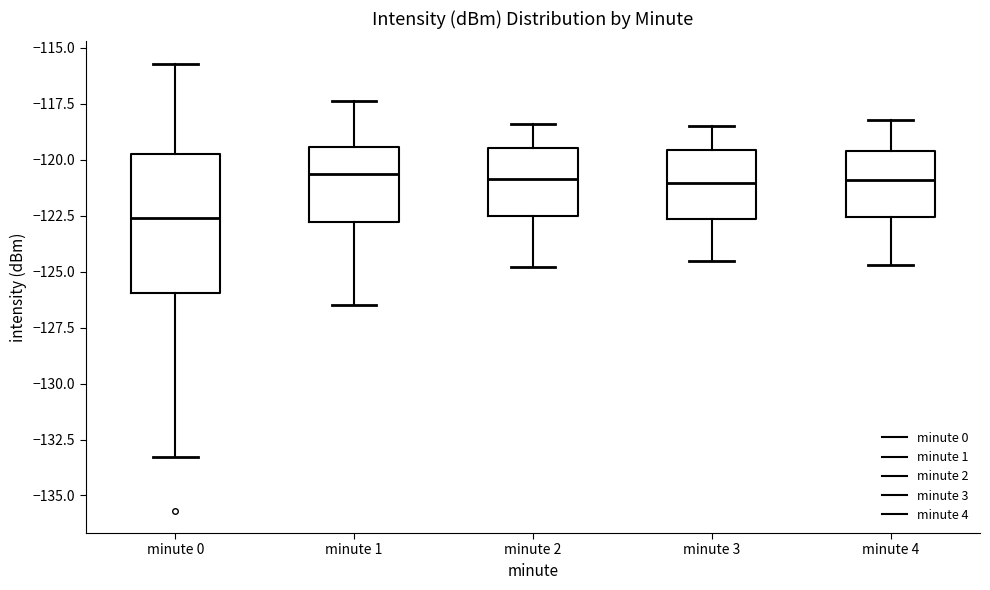

Reading left to right, read every box against the y-axis: the position of its median line, the range the box covers, and the ends of its whiskers. The values are not printed on the chart, so give them approximately, as read against the axis.

minute 0: median -122.5, box -126.0 to -119.5, whiskers -133.5 to -115.5
minute 1: median -120.5, box -123.0 to -119.5, whiskers -126.5 to -117.5
minute 2: median -121.0, box -122.5 to -119.5, whiskers -125.0 to -118.5
minute 3: median -121.0, box -122.5 to -119.5, whiskers -124.5 to -118.5
minute 4: median -121.0, box -122.5 to -119.5, whiskers -124.5 to -118.0